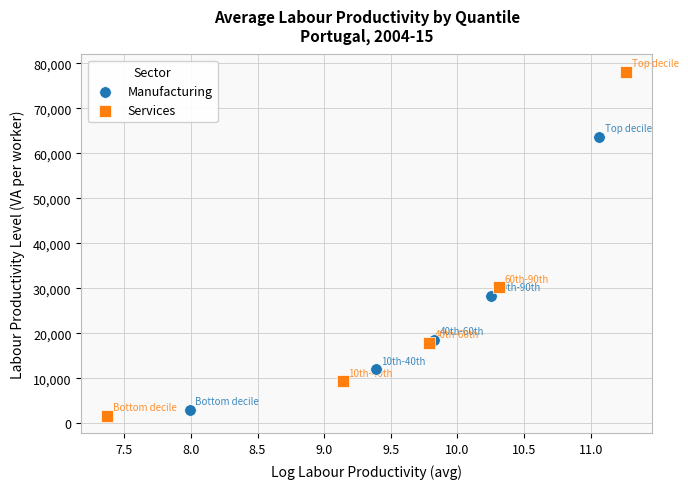

Which series contains the lowest Y value?

Services